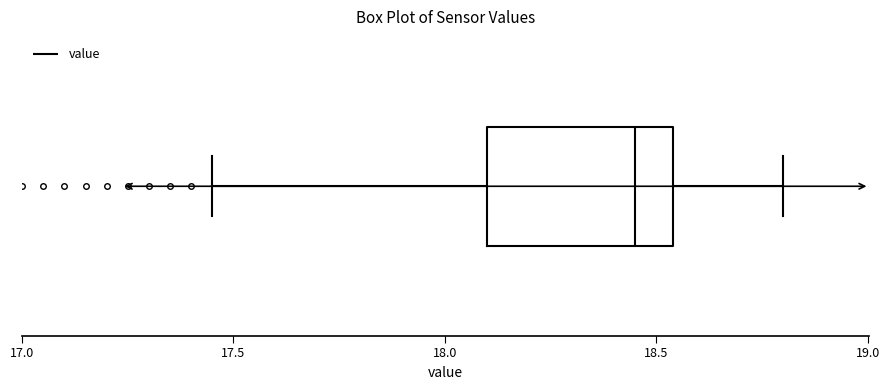

Transcribe this box plot: give where the median line is, the range the box spans, and where the two whiskers end, as read against the x-axis. The values are not printed on the chart, so give them approximately, as read against the axis.

median 18.45, box 18.10 to 18.55, whiskers 17.45 to 18.80